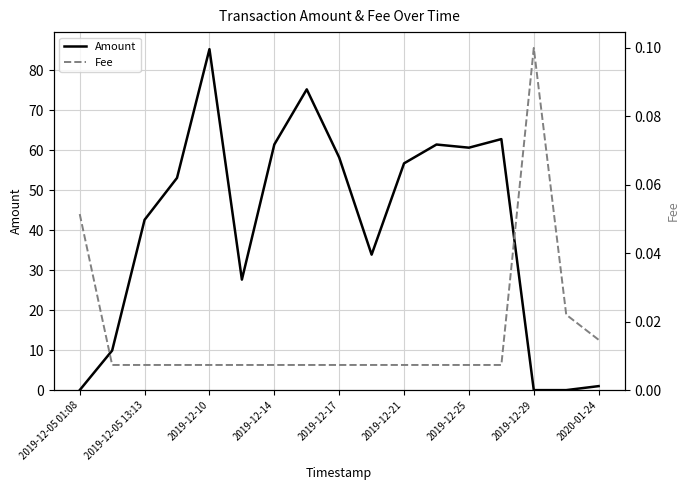

At which label does Amount reach its peak?

2019-12-10